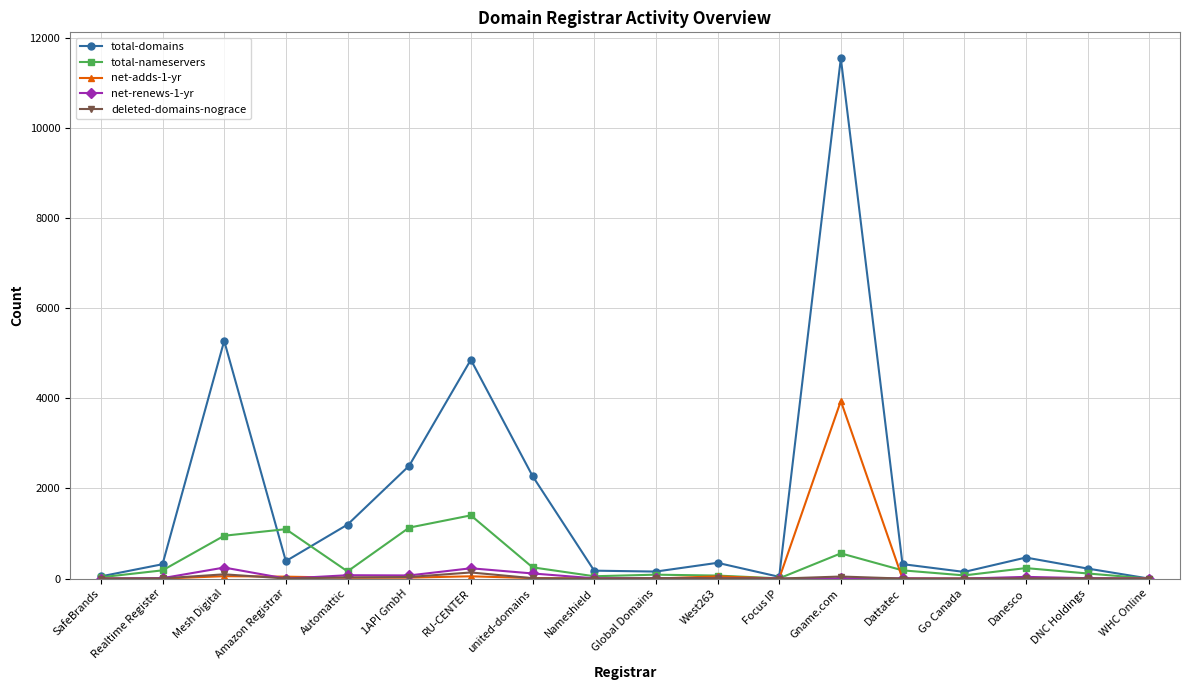

How many lines are shown in the chart?

5